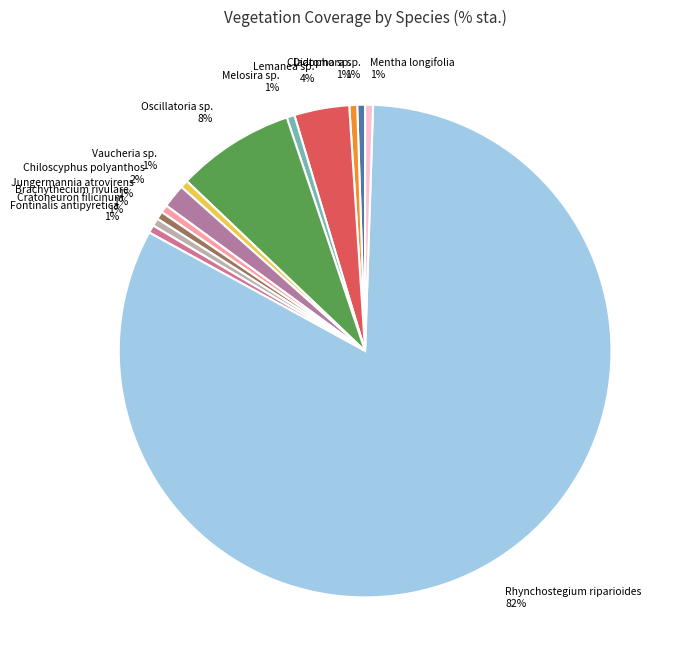

Do Vaucheria sp. and Cladophora sp. together represent more than half of the pie?

No